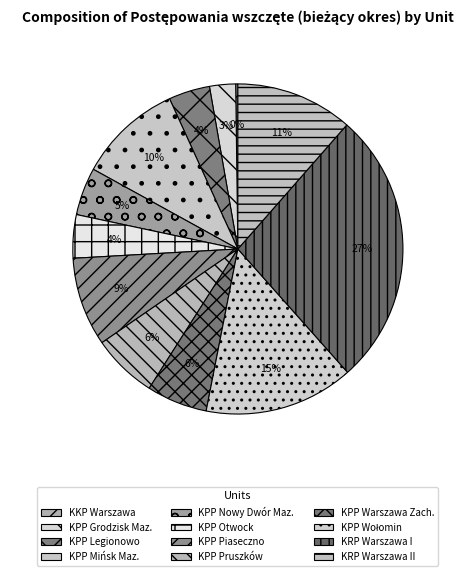

Which category has the smallest portion of the pie?

KKP Warszawa